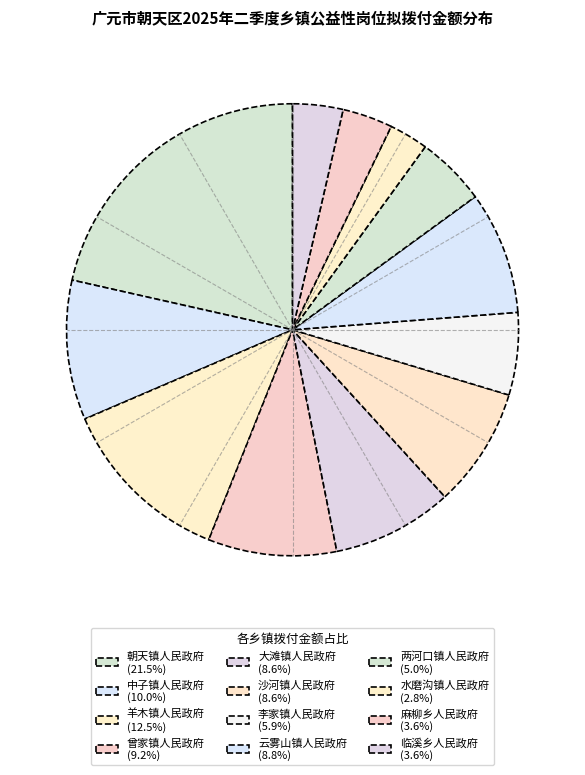

Which category has the smallest portion of the pie?

水磨沟镇人民政府